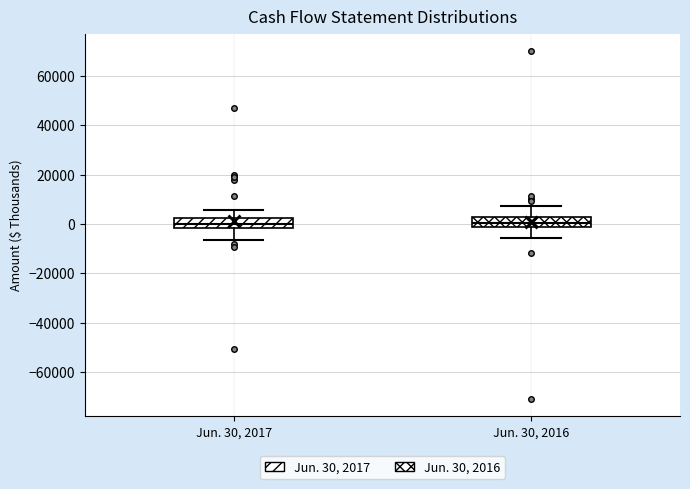

Reading left to right, transcribe this box plot: for each box, give where its median line is, the range the box spans, and where its two whiskers end, as read against the y-axis. The values are not printed on the chart, so give them approximately, as read against the axis.

Jun. 30, 2017: median 0, box -2000 to 2000, whiskers -6000 to 6000
Jun. 30, 2016: median 0, box -2000 to 2000, whiskers -6000 to 8000